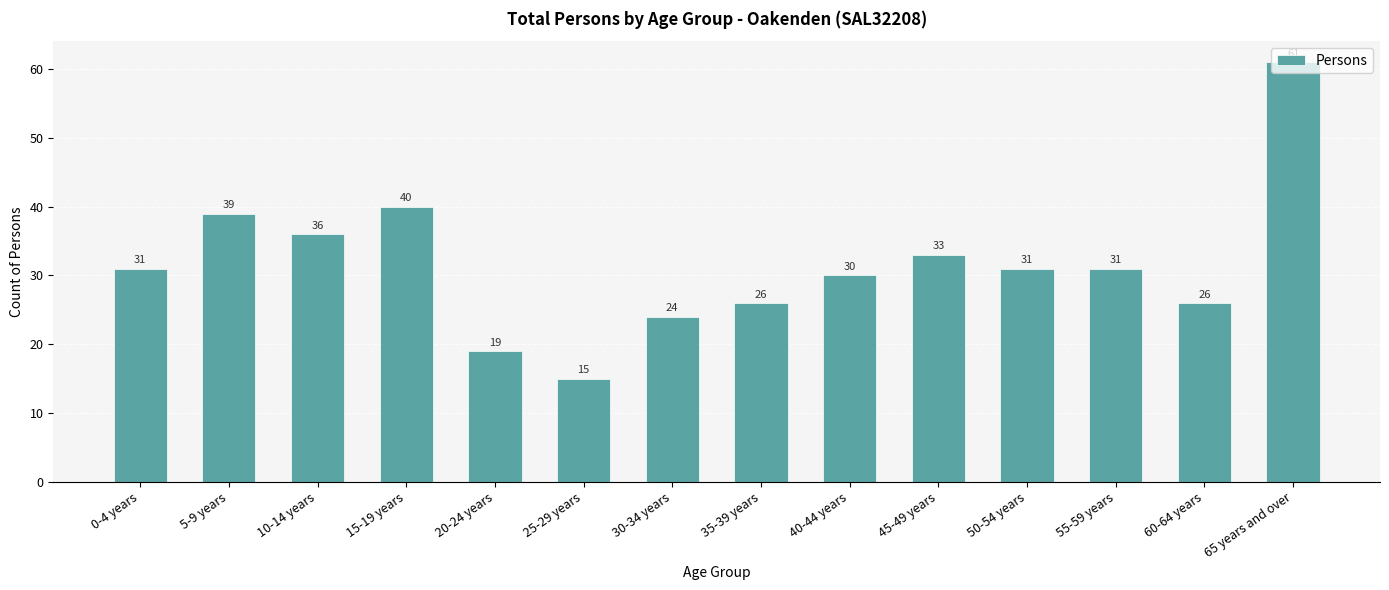

How many values are below 31?

6